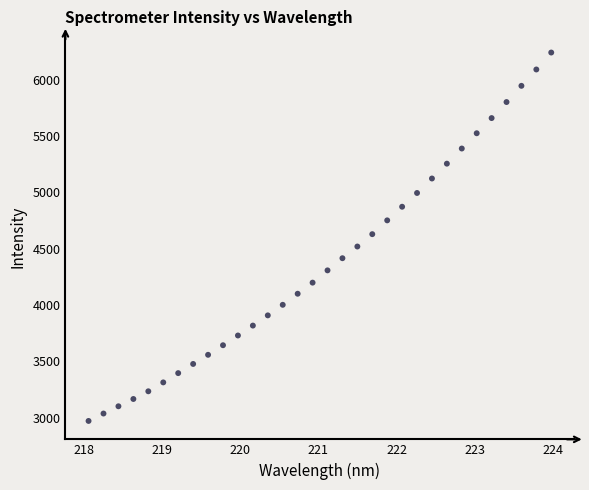

What is the range of X values (max minus min)?

5.9